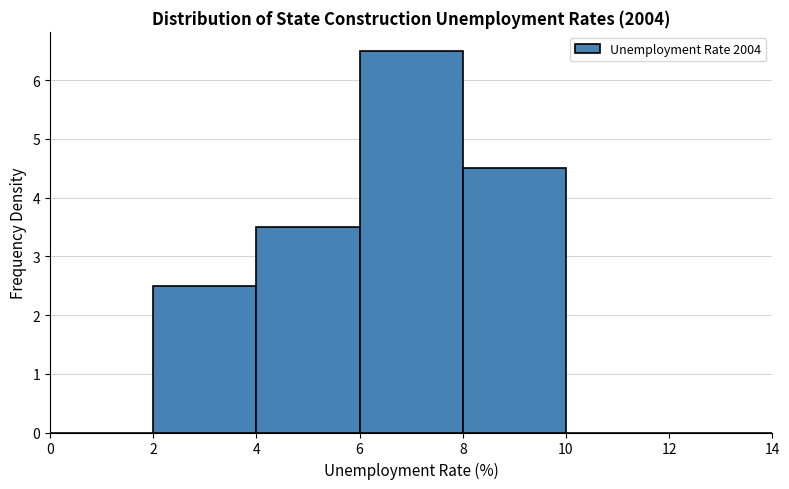

What is the height of the bar covering 4 to 6 on the x-axis? The values are not printed on the chart, so give them approximately, as read against the axis.

3.5